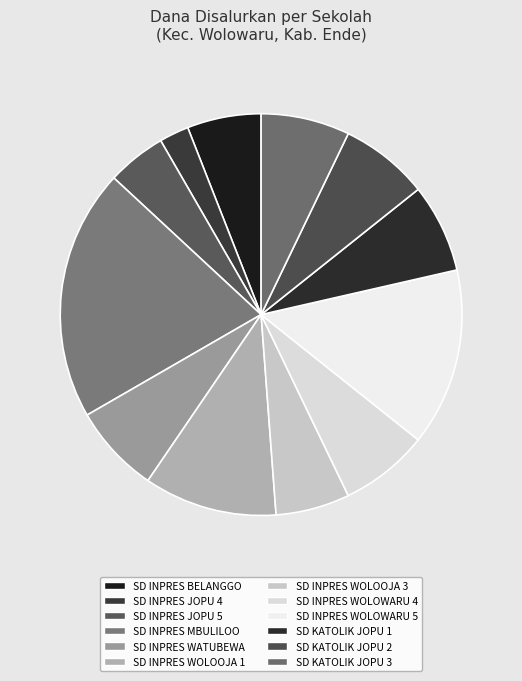

To the nearest percent, what percentage of the pie is SD INPRES WOLOOJA 1?

11%